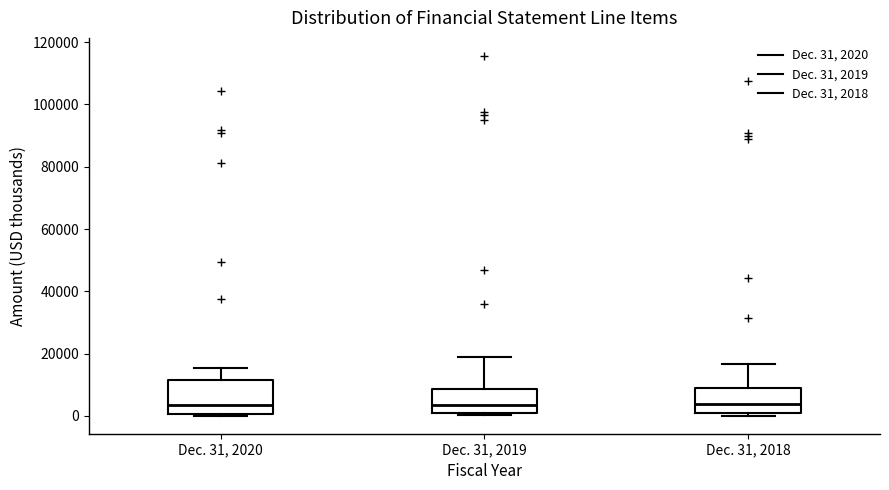

Reading left to right, transcribe this box plot: for each box, give where its median line is, the range the box spans, and where its two whiskers end, as read against the y-axis. The values are not printed on the chart, so give them approximately, as read against the axis.

Dec. 31, 2020: median 4000, box 0 to 12000, whiskers 0 to 16000
Dec. 31, 2019: median 4000, box 0 to 8000, whiskers 0 (just below the box's lower edge) to 18000
Dec. 31, 2018: median 4000, box 2000 to 8000, whiskers 0 to 16000